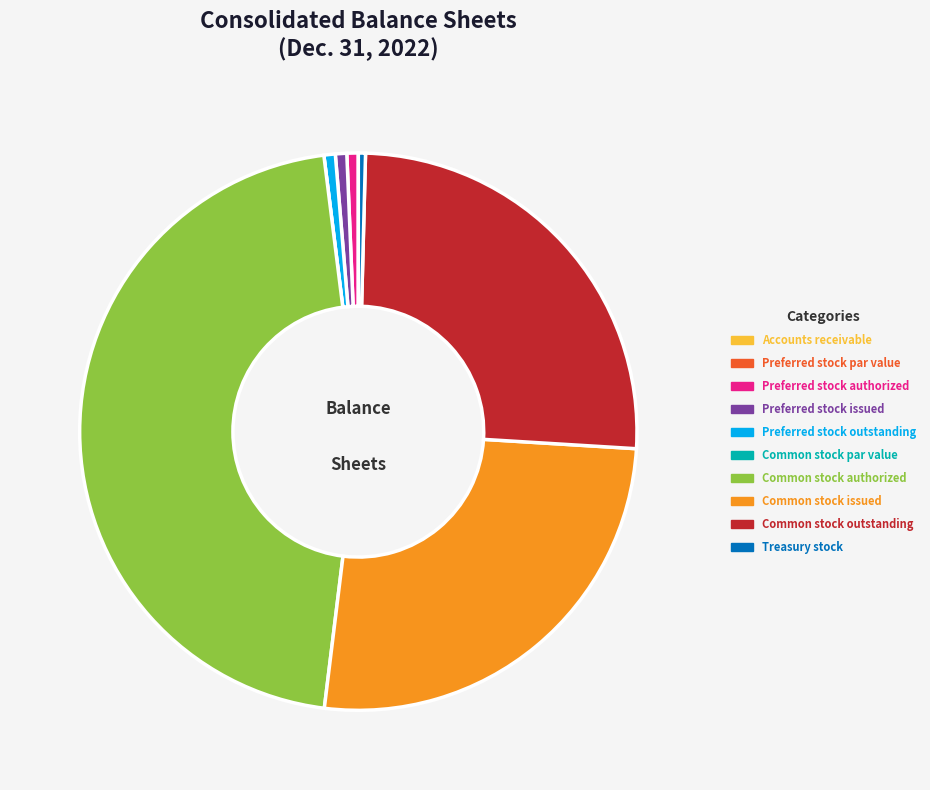

Which slice is the largest?

Common stock authorized